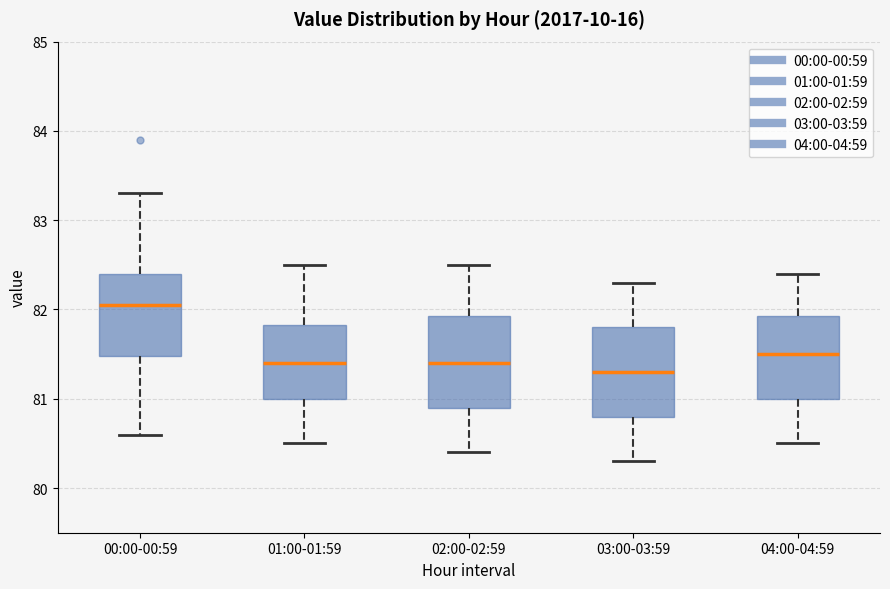

Which box's median line is the highest?

00:00-00:59